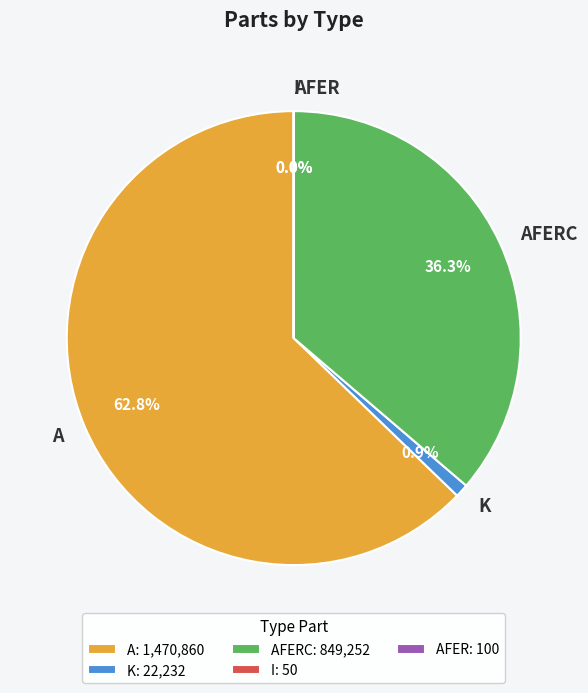

Does any single category account for the majority?

Yes